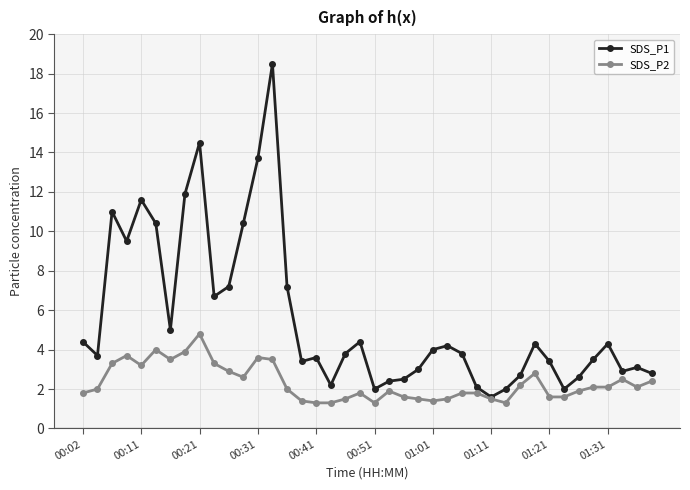

At how many categories does at least one series exceed 6?

12